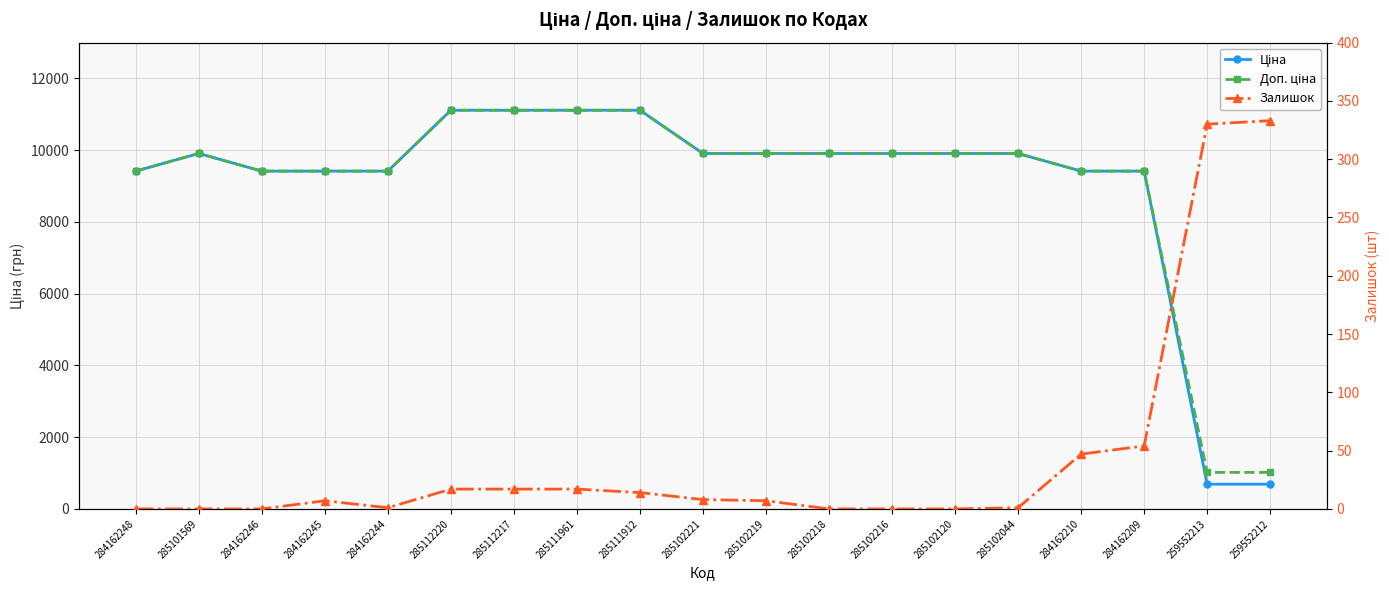

Which has a higher value, 284162245 or 284162248?

284162245